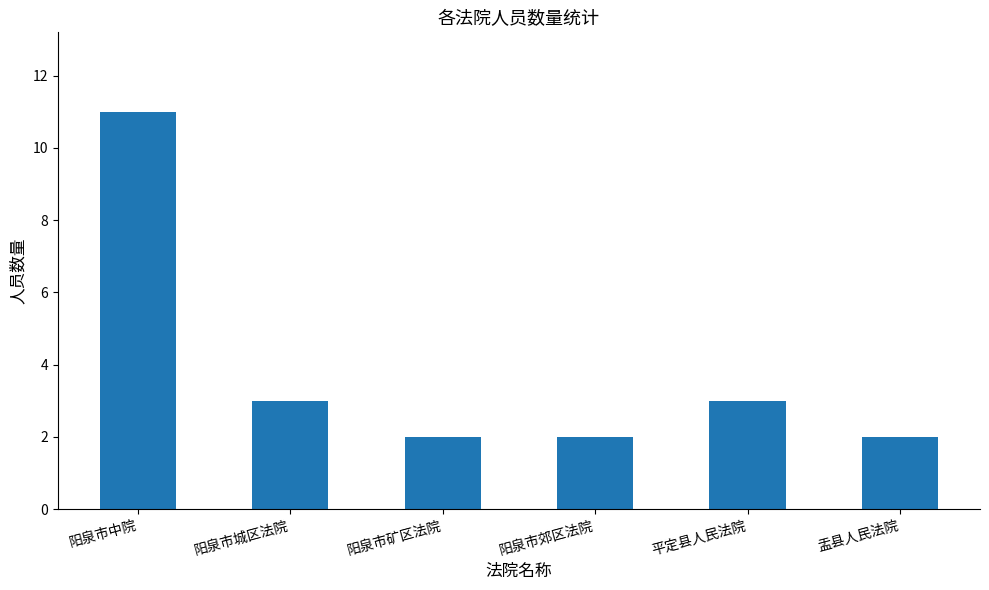

How many values are between 2 and 3?

5